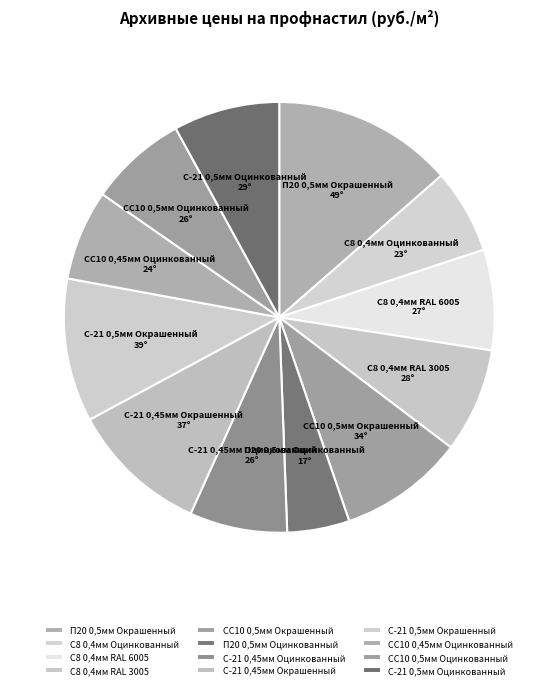

How many slices are in this pie chart?

12